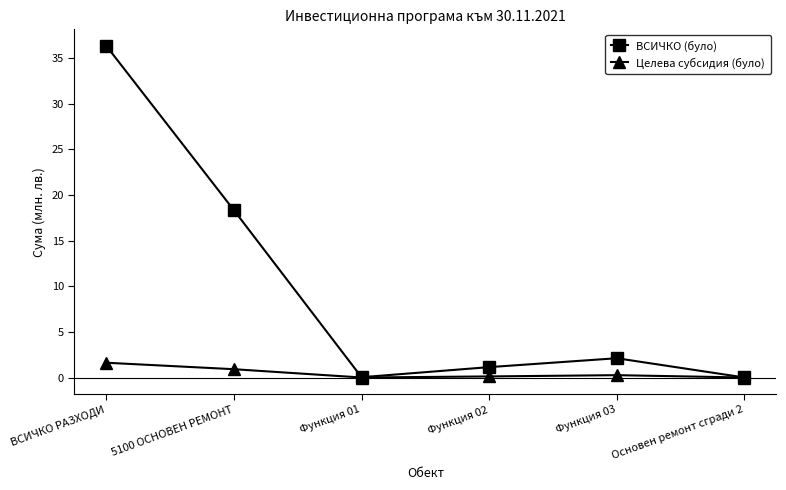

List the series in order of their peak value, highest first.

ВСИЧКО (було), Целева субсидия (було)